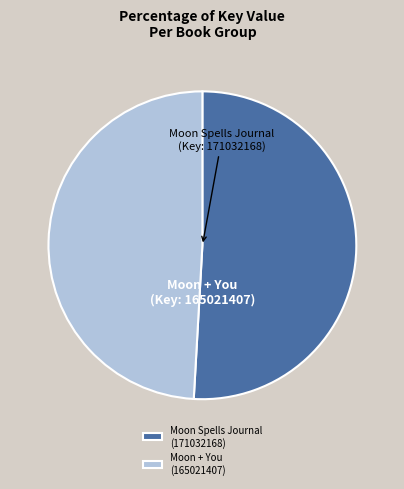

Count the number of slices in the pie.

2